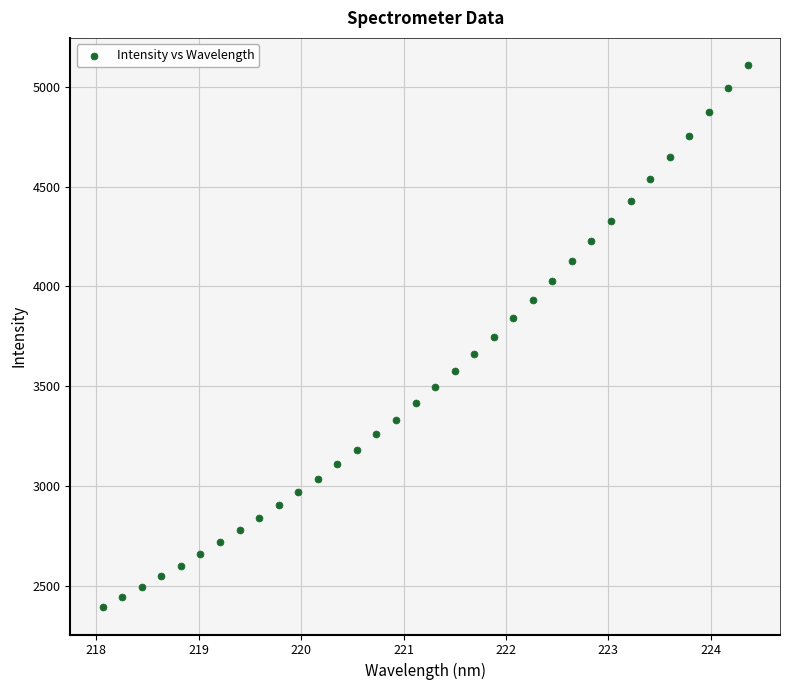

What is the range of X values (max minus min)?

6.3